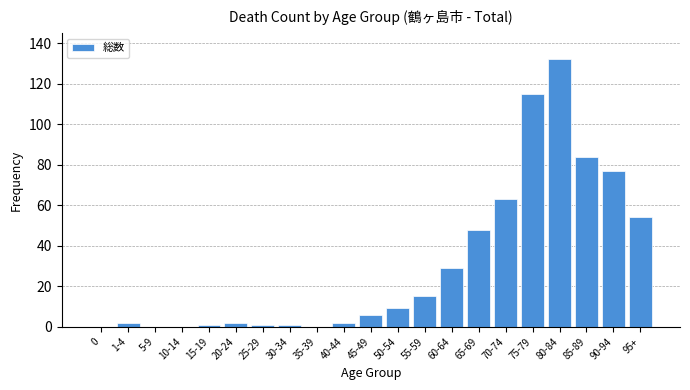

The chart shows a value of -78 at 10-14. True or false?

False